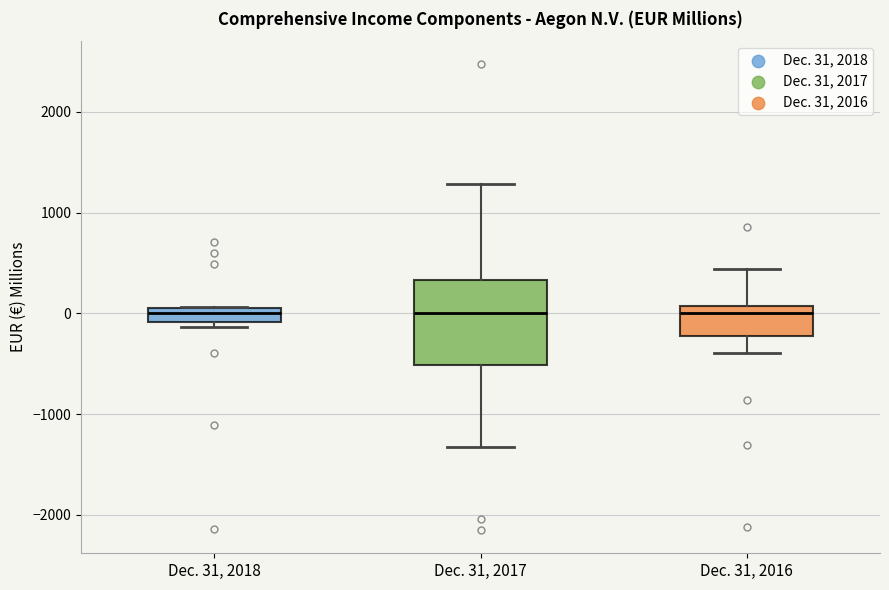

Which box is the tallest, from its lower edge to its upper edge?

Dec. 31, 2017